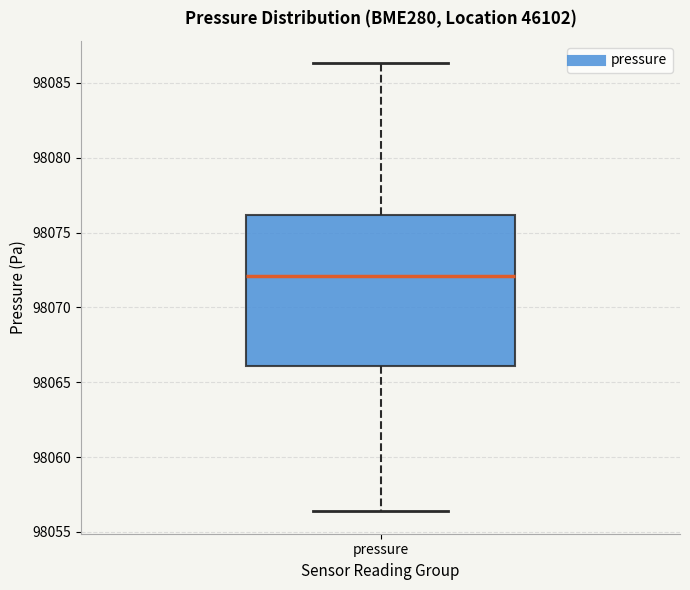

Where is the lower edge of the box for pressure on the y-axis? The values are not printed on the chart, so give them approximately, as read against the axis.

98066.0